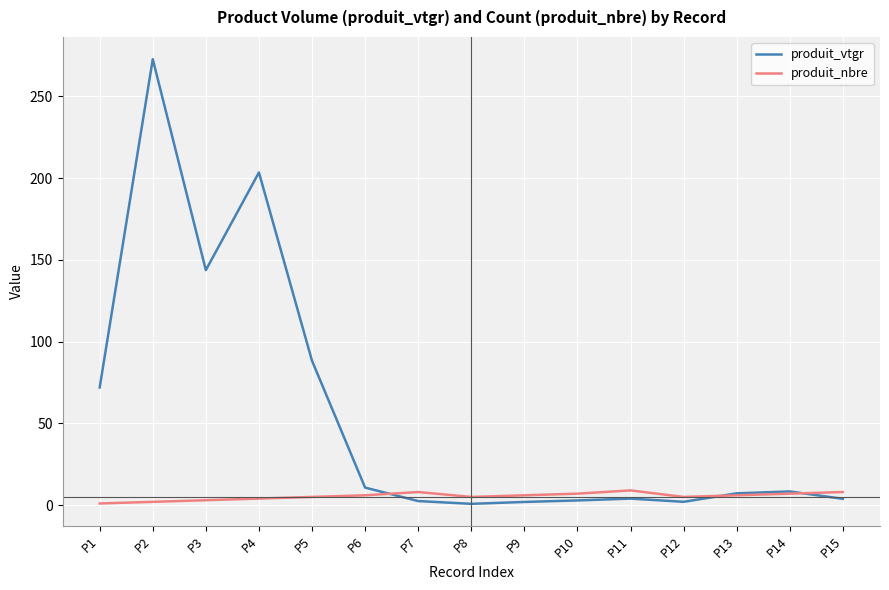

Which label corresponds to the largest value in the chart?

P2